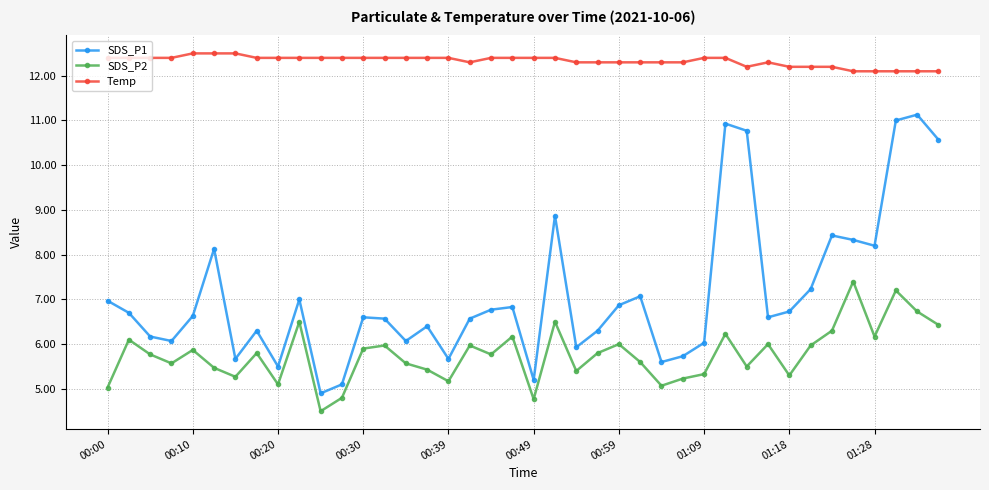

What is the sum of all Temp values?

493.2